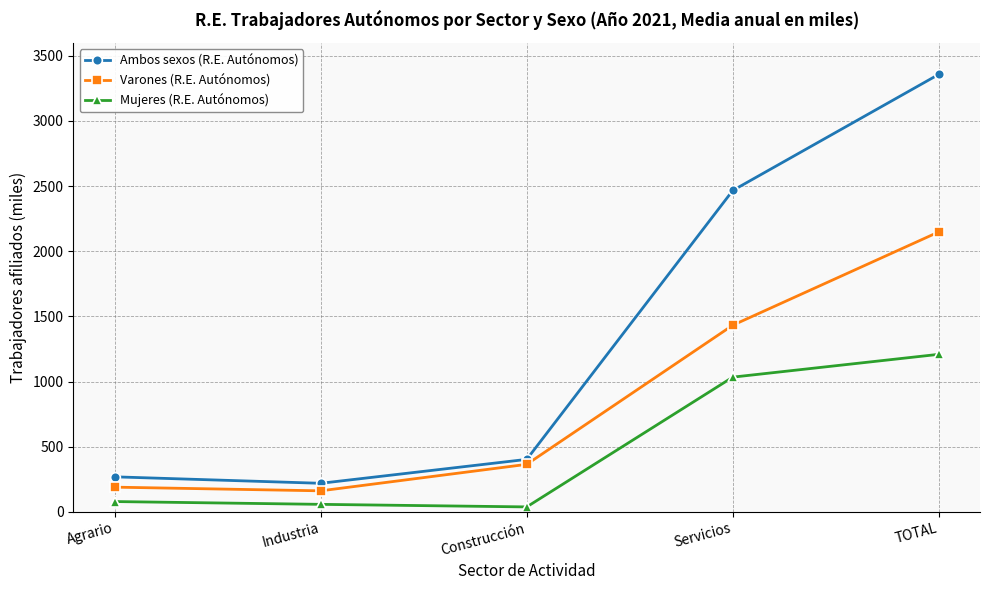

What is the smallest value displayed?

38.1